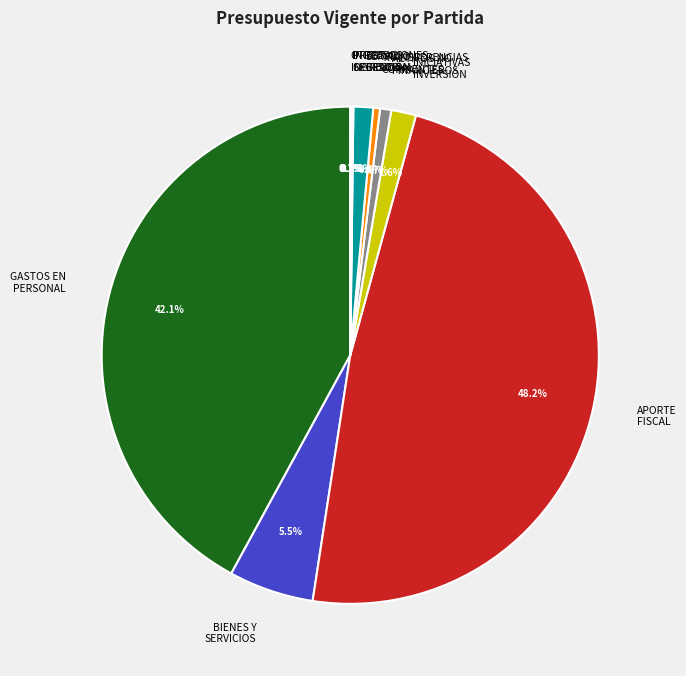

Is the sum of GASTOS EN PERSONAL and INICIATIVAS INVERSIÓN greater than half?

No